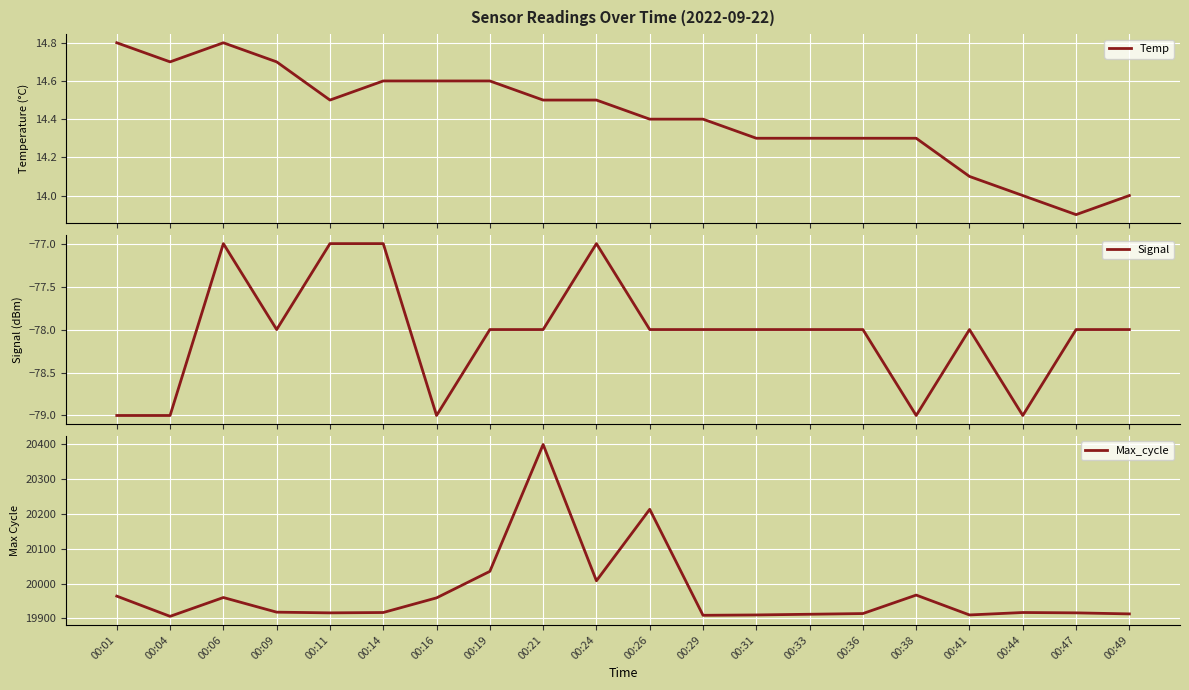

Which series changed the most between 00:47 and 00:49?

Max_cycle